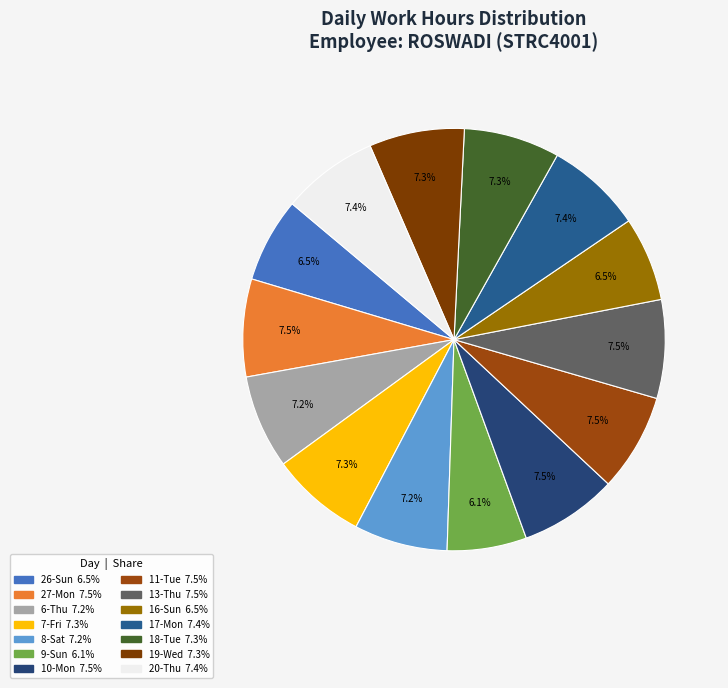

Which slice is the largest?

13-Thu